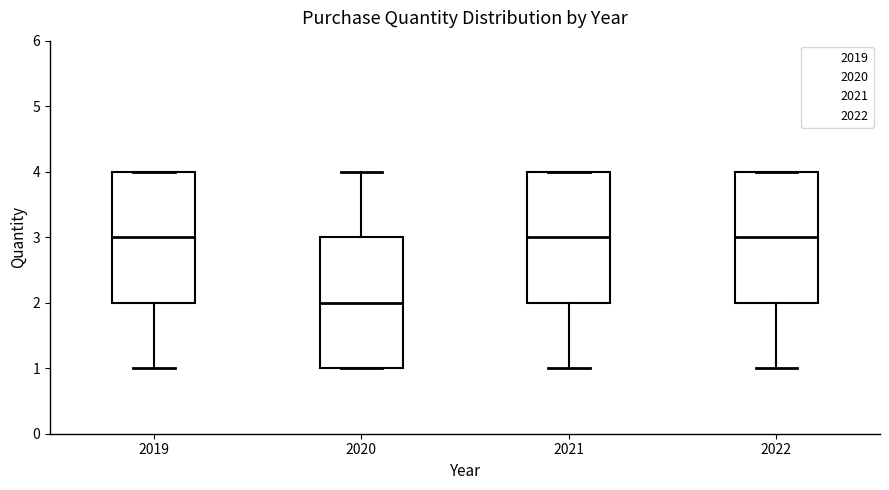

Reading left to right, transcribe this box plot: for each box, give where its median line is, the range the box spans, and where its two whiskers end, as read against the y-axis. The values are not printed on the chart, so give them approximately, as read against the axis.

2019: median 3, box 2 to 4, whiskers 1 to 4
2020: median 2, box 1 to 3, whiskers 1 to 4
2021: median 3, box 2 to 4, whiskers 1 to 4
2022: median 3, box 2 to 4, whiskers 1 to 4